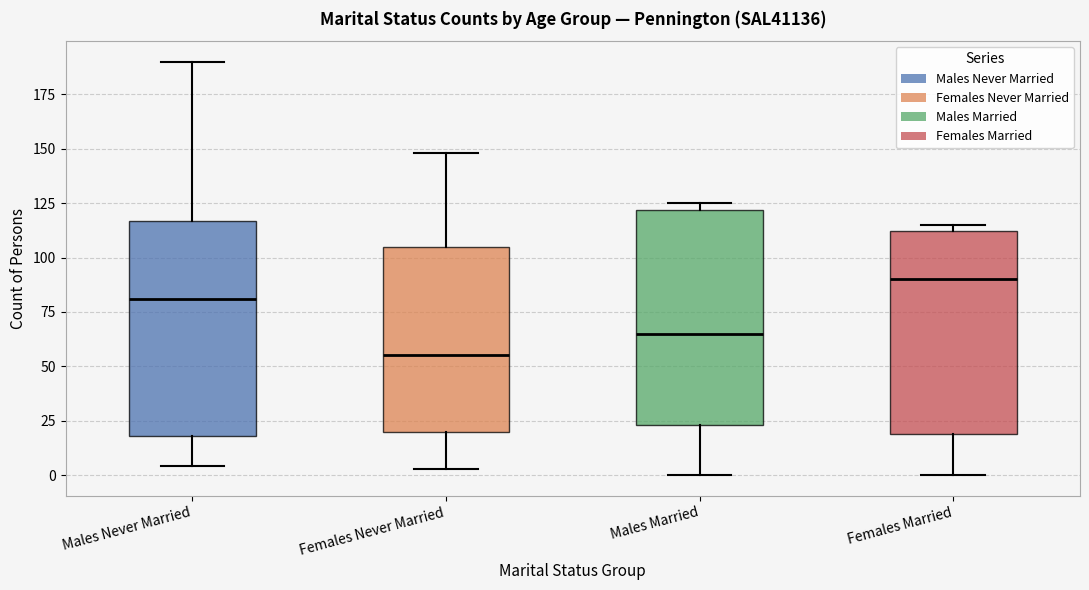

Reading left to right, transcribe this box plot: for each box, give where its median line is, the range the box spans, and where its two whiskers end, as read against the y-axis. The values are not printed on the chart, so give them approximately, as read against the axis.

Males Never Married: median 80, box 20 to 115, whiskers 5 to 190
Females Never Married: median 55, box 20 to 105, whiskers 5 to 150
Males Married: median 65, box 25 to 120, whiskers 0 to 125
Females Married: median 90, box 20 to 110, whiskers 0 to 115